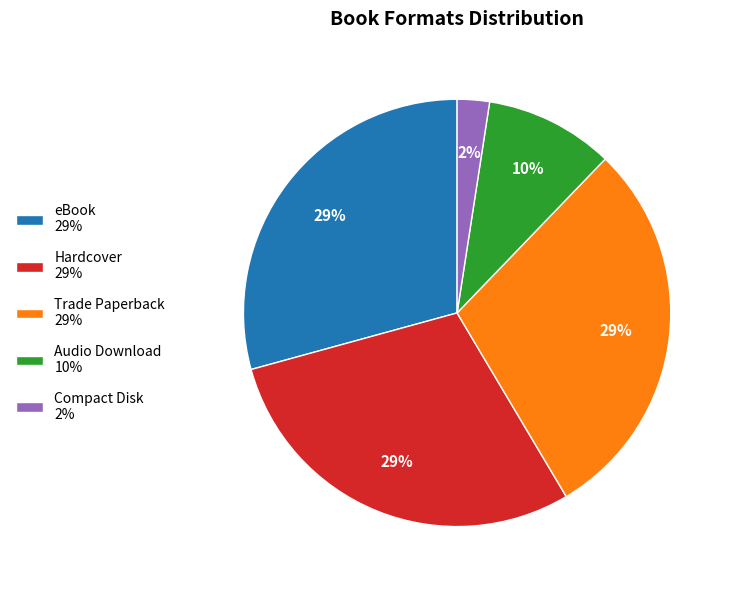

Do Hardcover 29% and Compact Disk 2% together represent more than half of the pie?

No